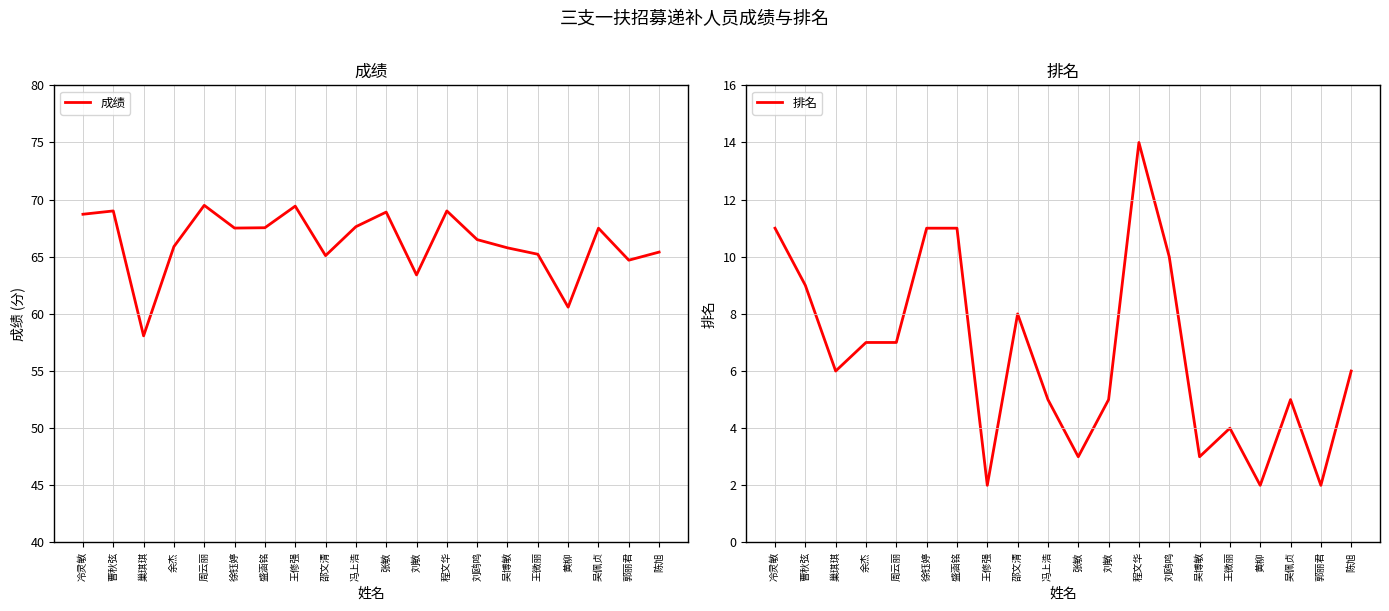

In 成绩, how many points are lower than both neighbors (excluding endpoints)?

6